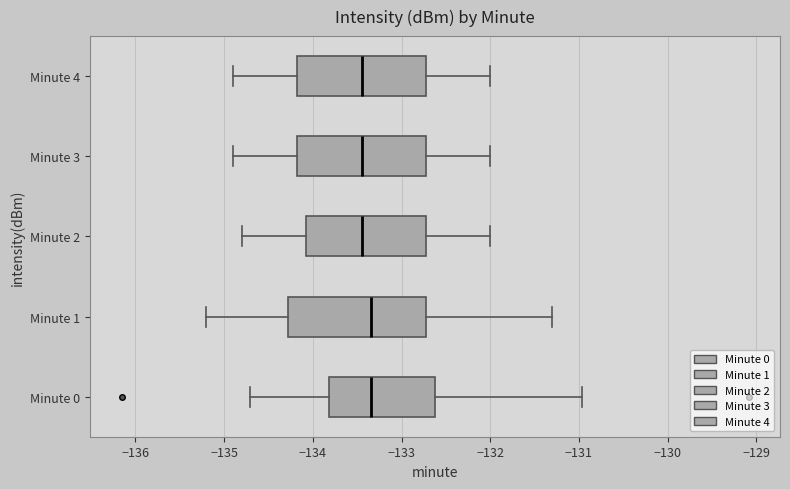

Reading bottom to top, transcribe this box plot: for each box, give where its median line is, the range the box spans, and where its two whiskers end, as read against the x-axis. The values are not printed on the chart, so give them approximately, as read against the axis.

Minute 0: median -133.3, box -133.8 to -132.6, whiskers -134.7 to -131.0
Minute 1: median -133.3, box -134.3 to -132.7, whiskers -135.2 to -131.3
Minute 2: median -133.4, box -134.1 to -132.7, whiskers -134.8 to -132.0
Minute 3: median -133.4, box -134.2 to -132.7, whiskers -134.9 to -132.0
Minute 4: median -133.4, box -134.2 to -132.7, whiskers -134.9 to -132.0